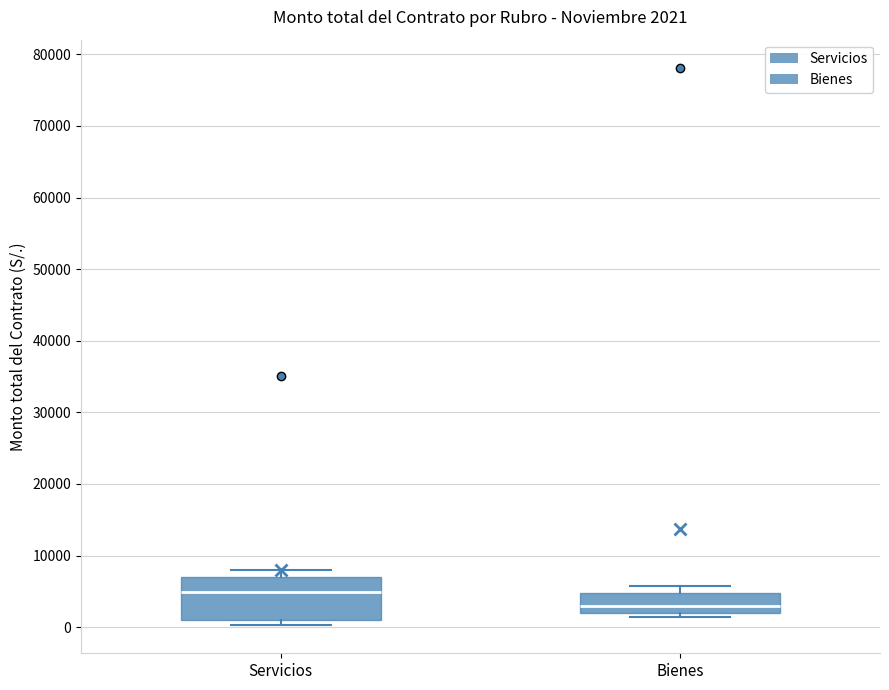

Which box's median line is the lowest?

Bienes